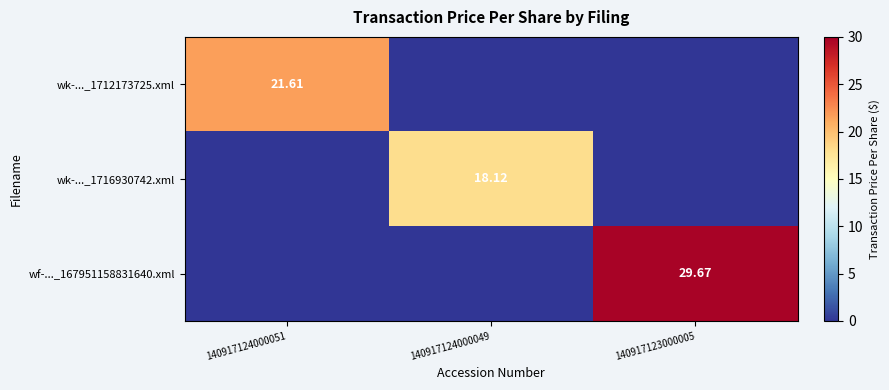

Is the value of wk-..._1712173725.xml at 140917123000005 greater than the value of wf-..._167951158831640.xml at 140917124000051?

No